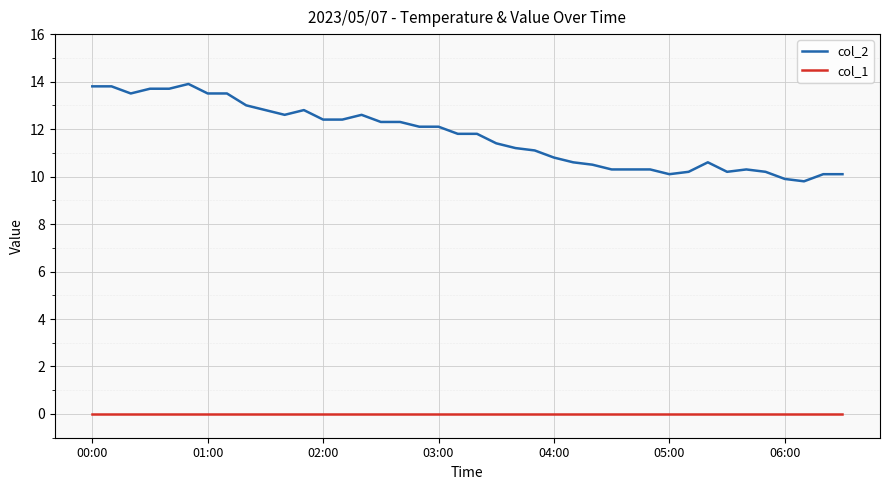

True or false: col_2 and col_1 intersect in this chart.

False